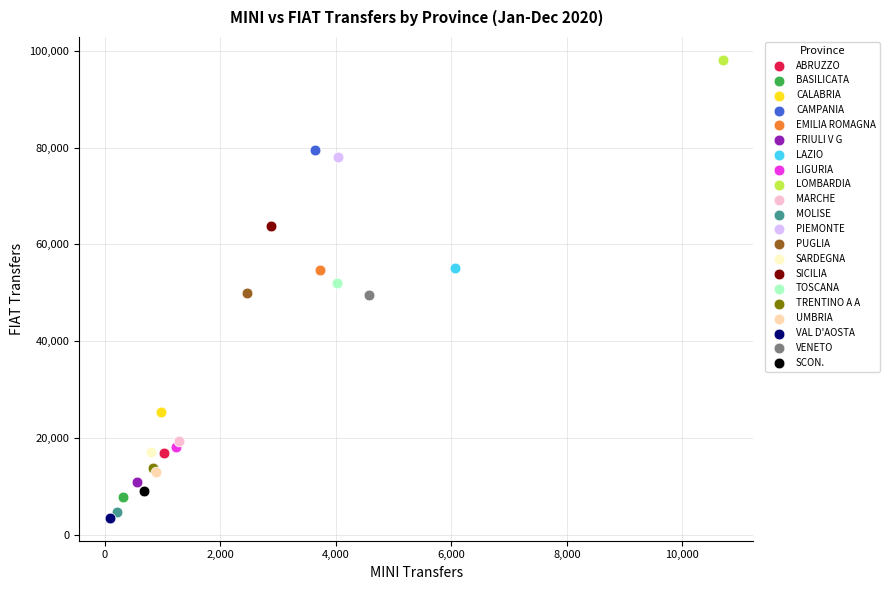

Which series reaches the minimum Y coordinate?

VAL D'AOSTA